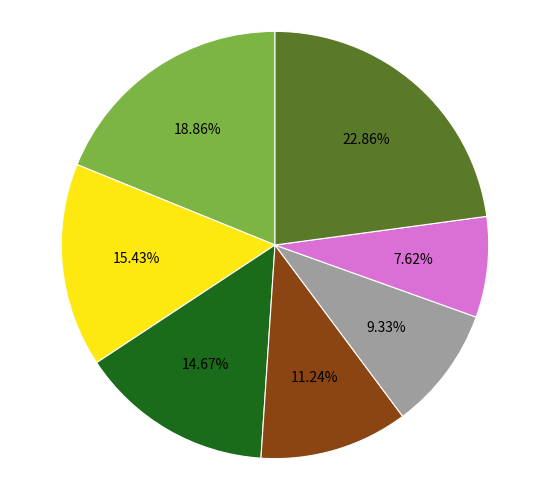

Is there any slice that represents more than half of the pie?

No